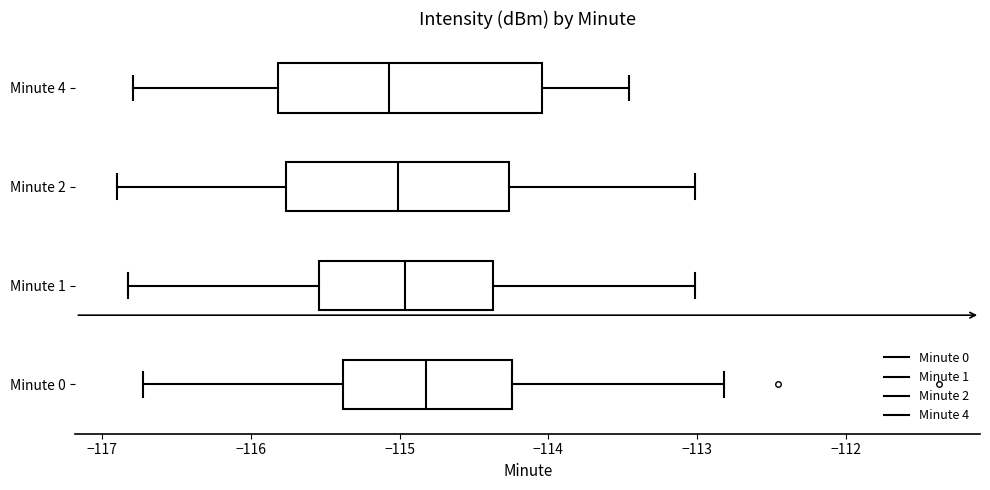

Reading bottom to top, read every box against the x-axis: the position of its median line, the range the box covers, and the ends of its whiskers. The values are not printed on the chart, so give them approximately, as read against the axis.

Minute 0: median -114.8, box -115.4 to -114.2, whiskers -116.7 to -112.8
Minute 1: median -115.0, box -115.5 to -114.4, whiskers -116.8 to -113.0
Minute 2: median -115.0, box -115.8 to -114.3, whiskers -116.9 to -113.0
Minute 4: median -115.1, box -115.8 to -114.0, whiskers -116.8 to -113.5